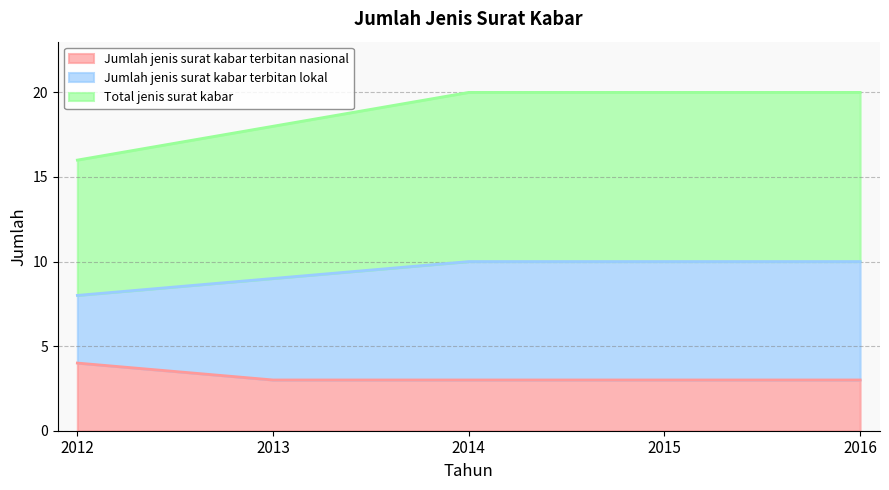

Reading left to right, transcribe all the data shown in this chart.

Jumlah jenis surat kabar terbitan nasional: 4	3	3	3	3
Jumlah jenis surat kabar terbitan lokal: 8	9	10	10	10
Total jenis surat kabar: 16	18	20	20	20